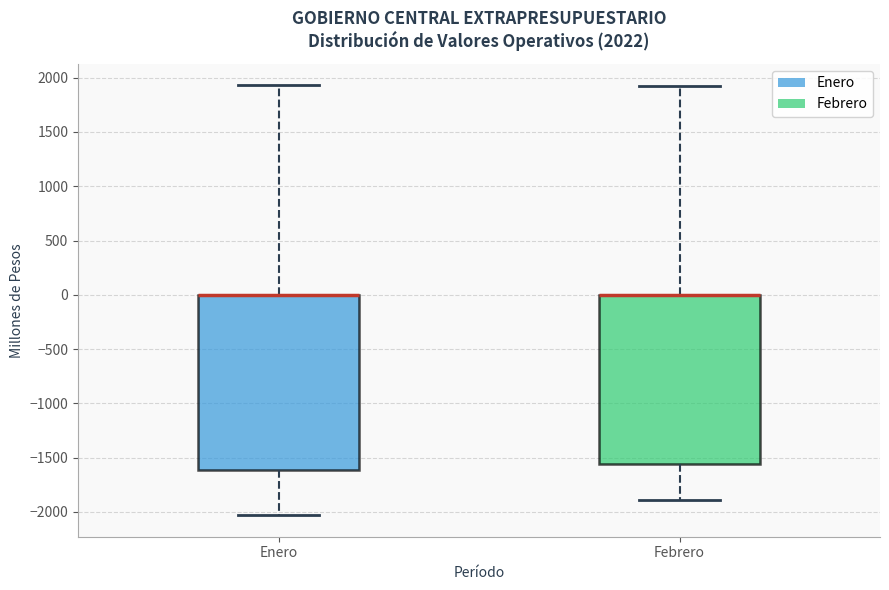

Which box is the tallest, from its lower edge to its upper edge?

Enero